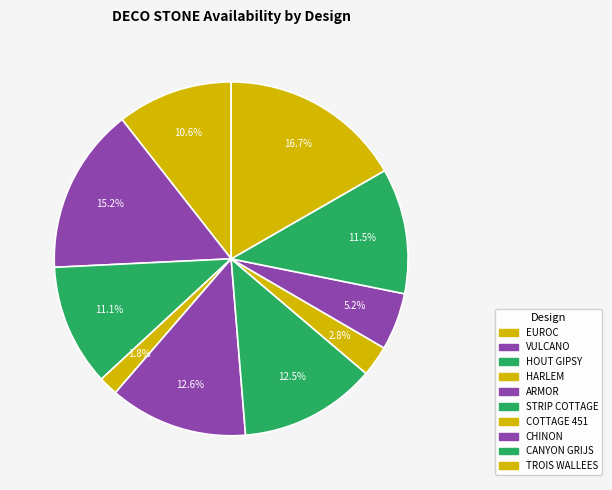

How many segments does this pie chart have?

10